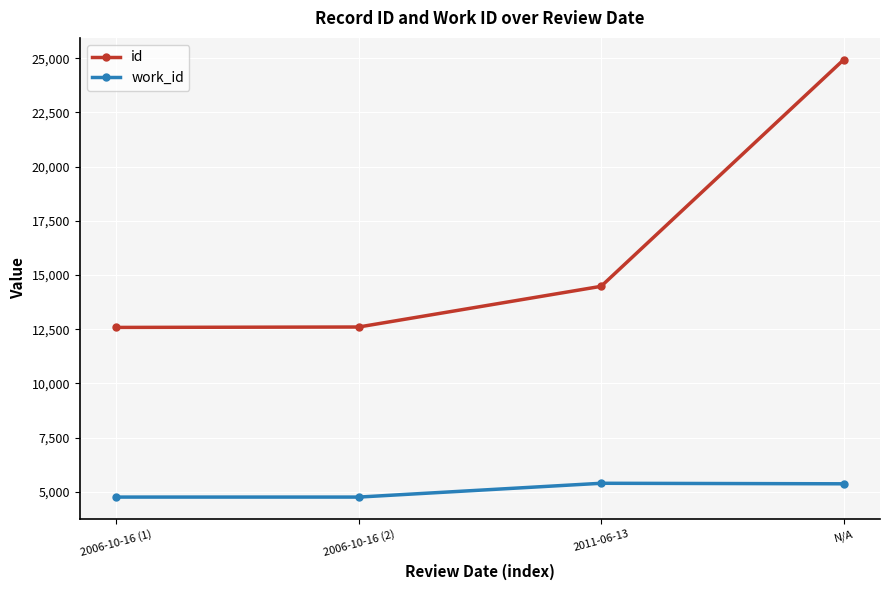

What is the difference between the work_id values at 2011-06-13 and N/A?

24